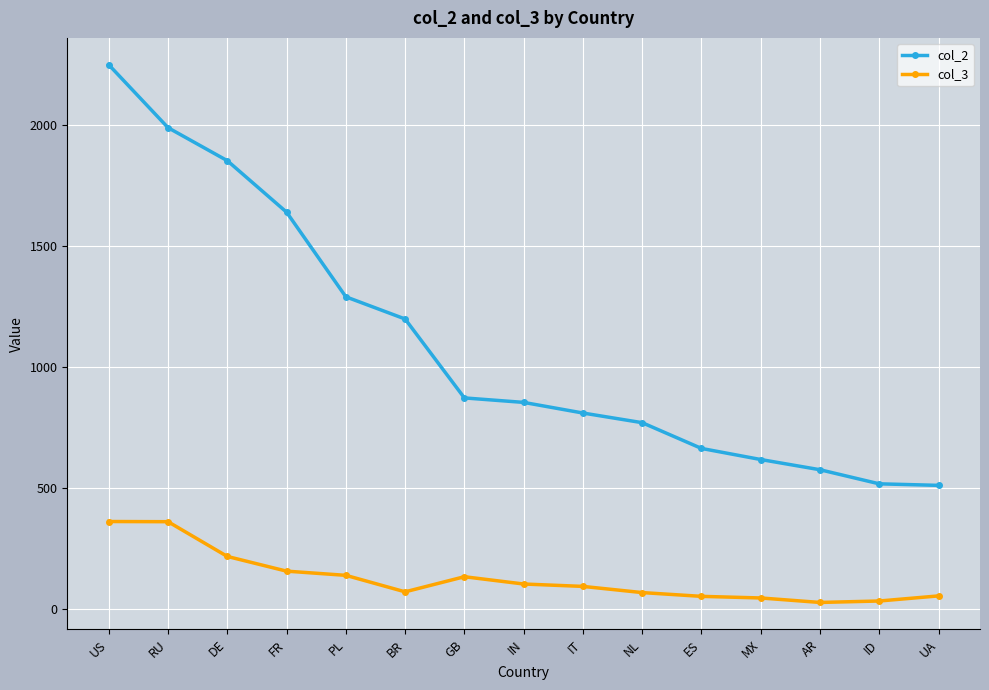

Is it true that col_2 equals 1898.2 at BR?

False